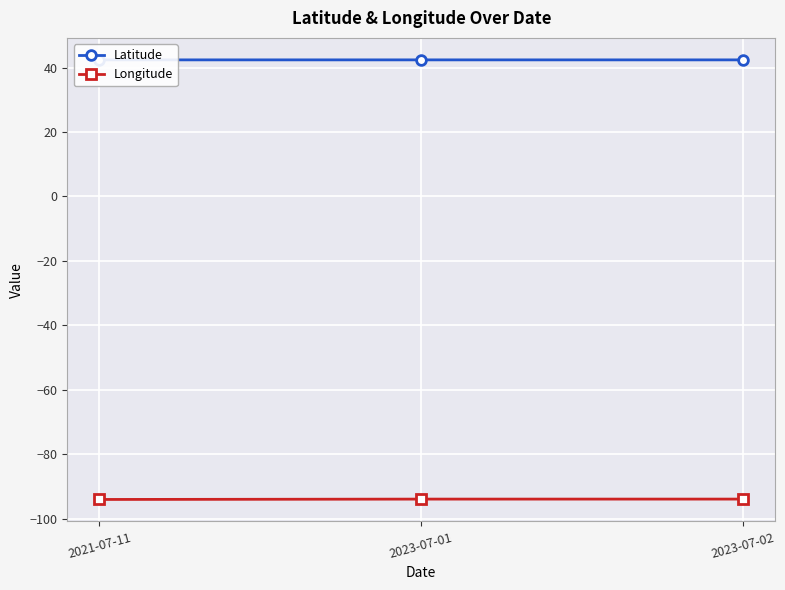

At how many categories does at least one series exceed 39?

3